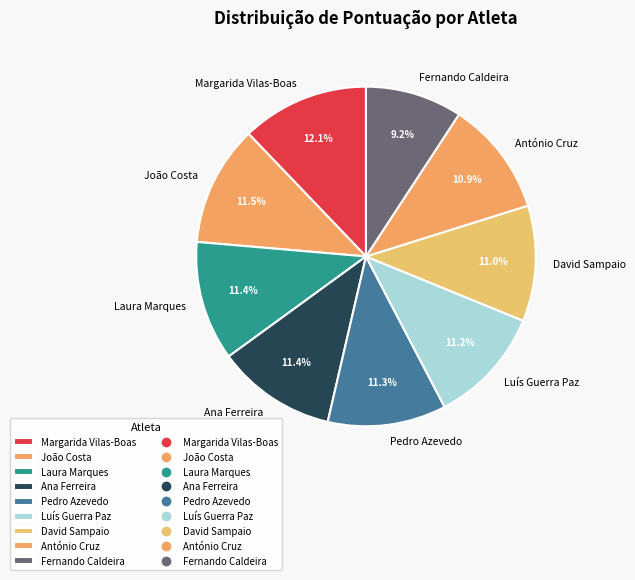

Does Margarida Vilas-Boas represent more than half of the total?

No